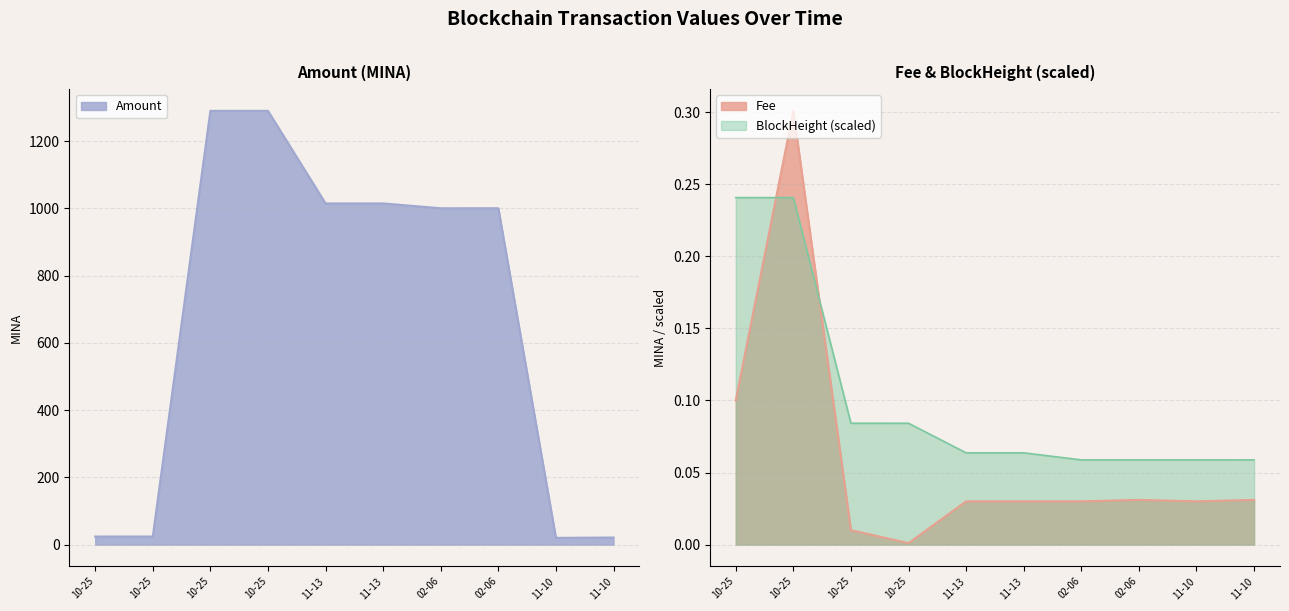

What is the difference between the Fee values at 10-25 and 02-06?

0.1